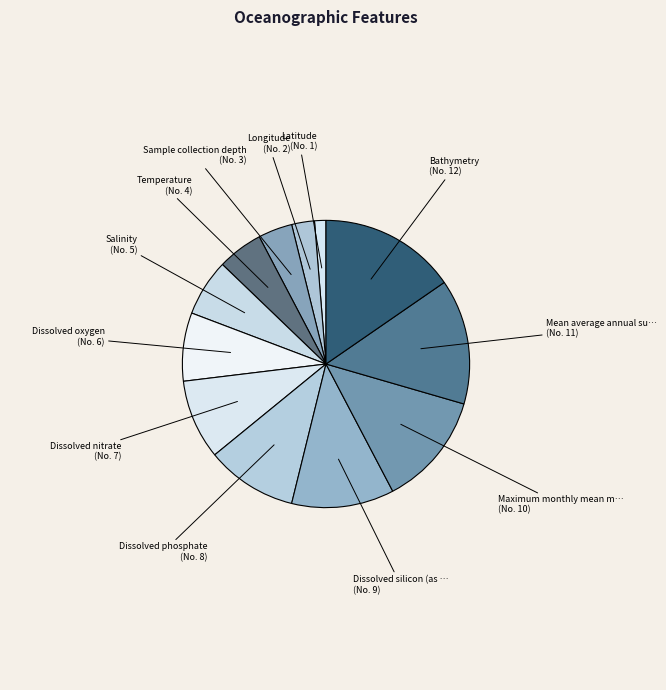

How many segments does this pie chart have?

12